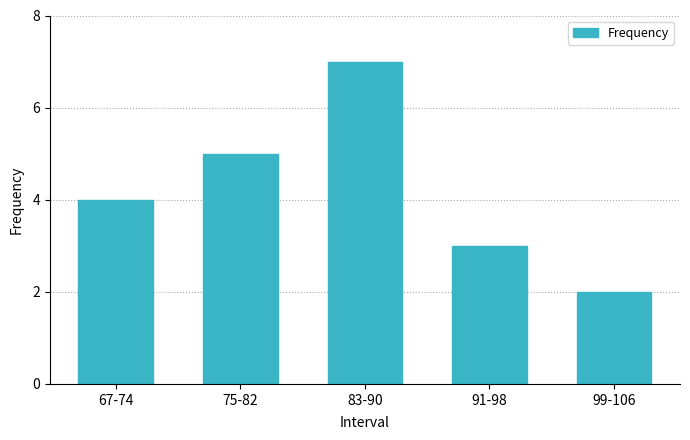

Reading left to right, list all the values displayed in this chart.

4	5	7	3	2